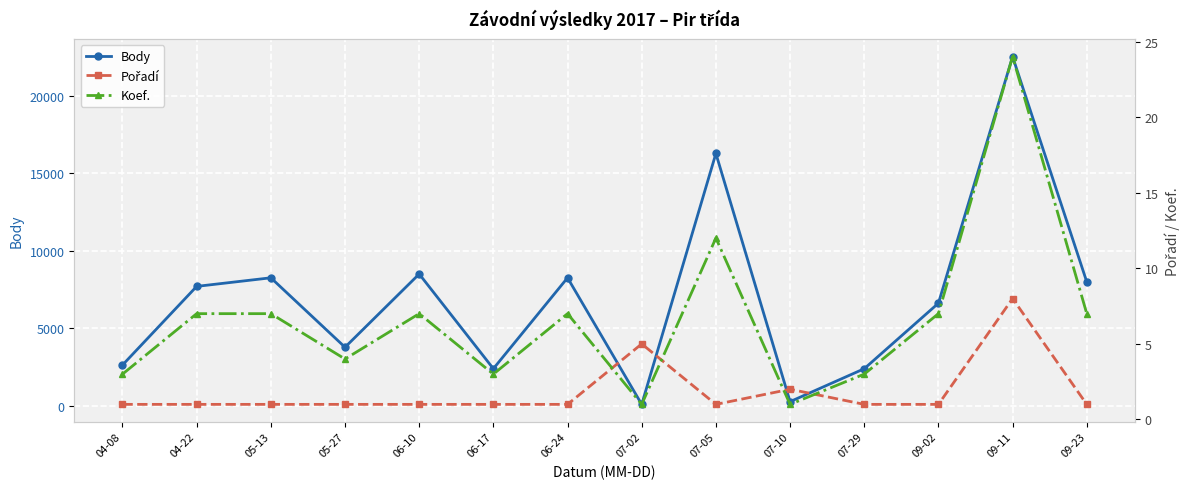

How many values in the Koef. series exceed 7?

2